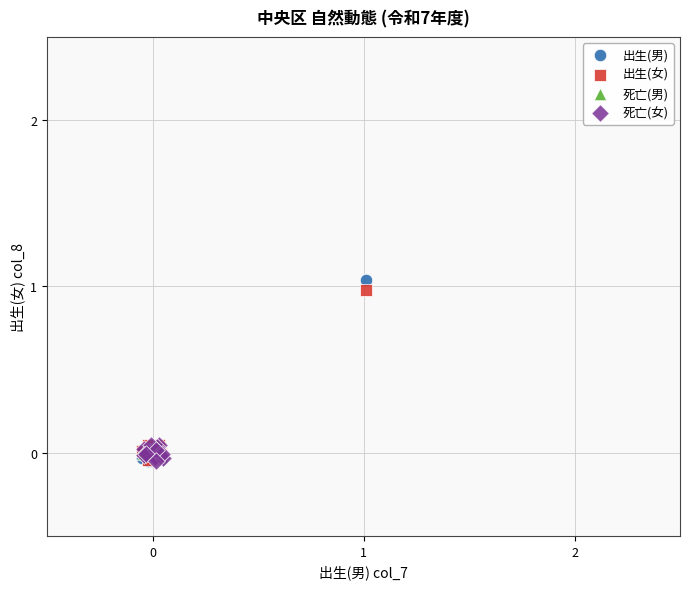

Which series has the largest Y range (max minus min)?

出生(男)